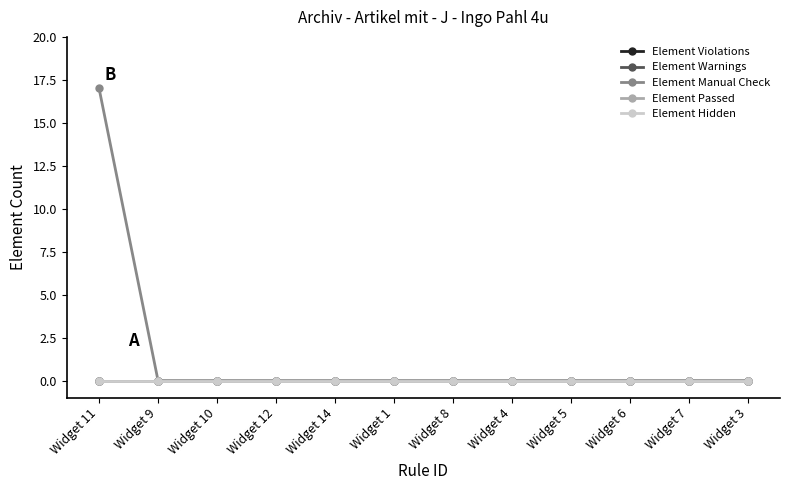

Is this an area chart (filled region under the line)?

No